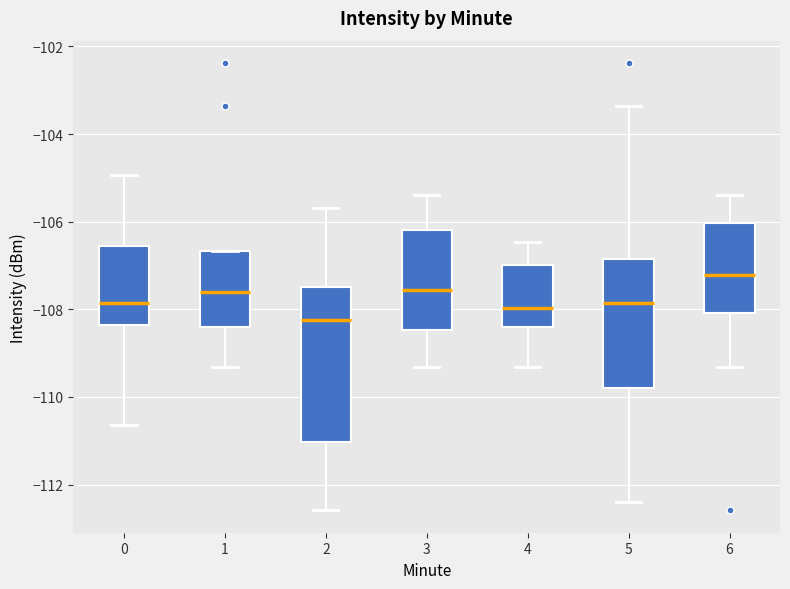

Reading left to right, read every box against the y-axis: the position of its median line, the range the box covers, and the ends of its whiskers. The values are not printed on the chart, so give them approximately, as read against the axis.

0: median -107.8, box -108.4 to -106.6, whiskers -110.6 to -105.0
1: median -107.6, box -108.4 to -106.6, whiskers -109.4 to -106.6
2: median -108.2, box -111.0 to -107.4, whiskers -112.6 to -105.6
3: median -107.6, box -108.4 to -106.2, whiskers -109.4 to -105.4
4: median -108.0, box -108.4 to -107.0, whiskers -109.4 to -106.4
5: median -107.8, box -109.8 to -106.8, whiskers -112.4 to -103.4
6: median -107.2, box -108.0 to -106.0, whiskers -109.4 to -105.4